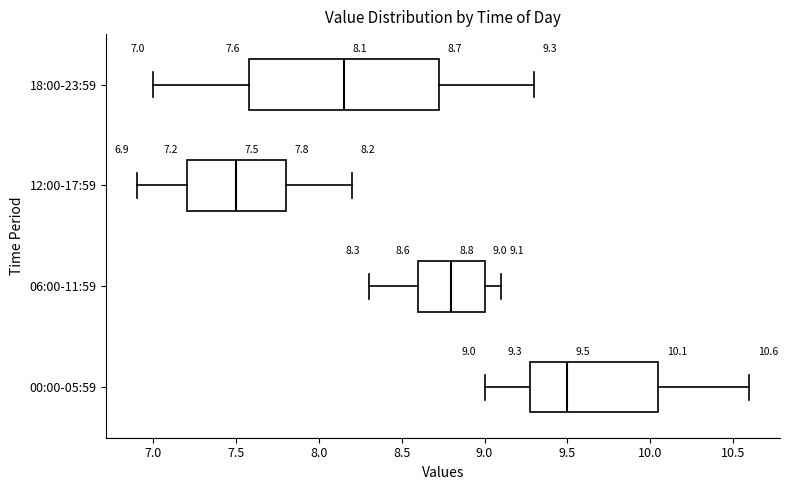

Comparing the boxes themselves (not the whiskers), which one is the widest?

18:00-23:59